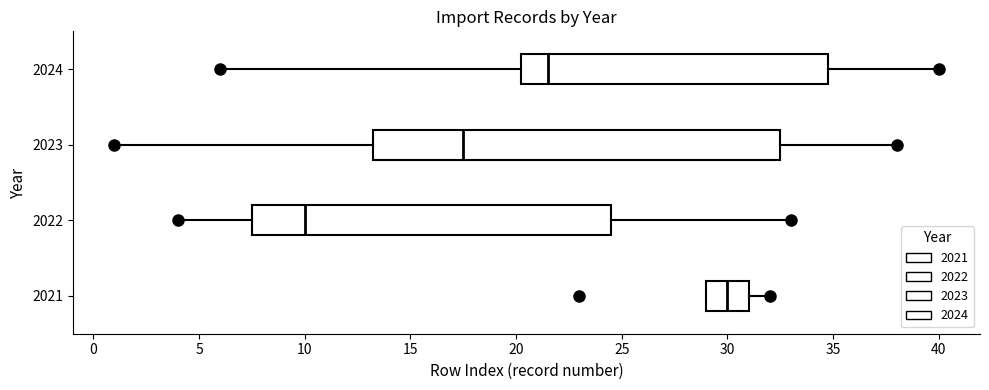

Where is the left edge of the box at y = 2022 on the x-axis? The values are not printed on the chart, so give them approximately, as read against the axis.

7.5